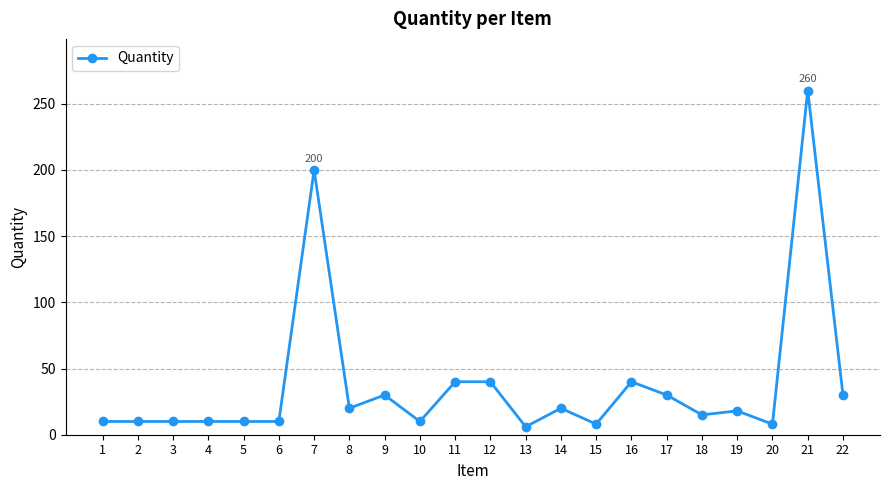

True or false: the data has more than 0 interior local peaks.

True